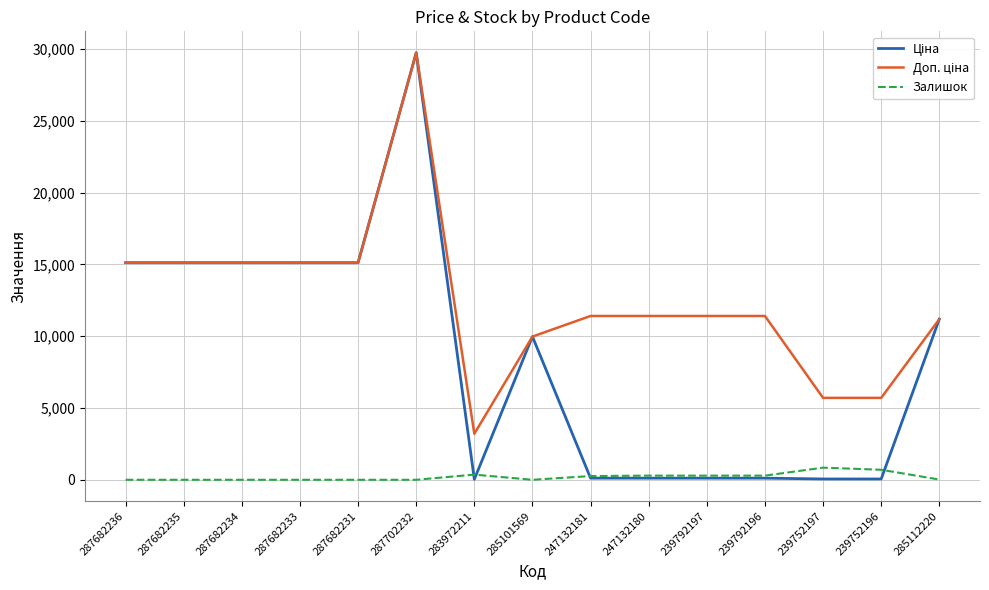

Which category has the highest value across all series?

287702232